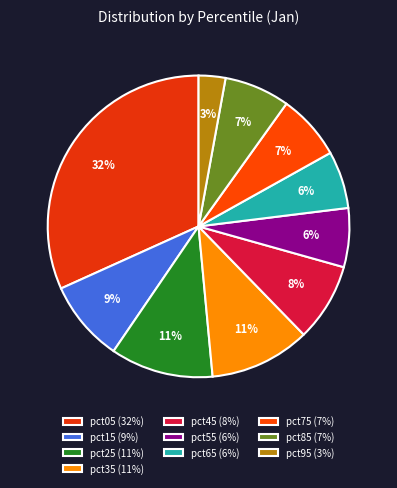

Which category has the smallest portion of the pie?

pct95